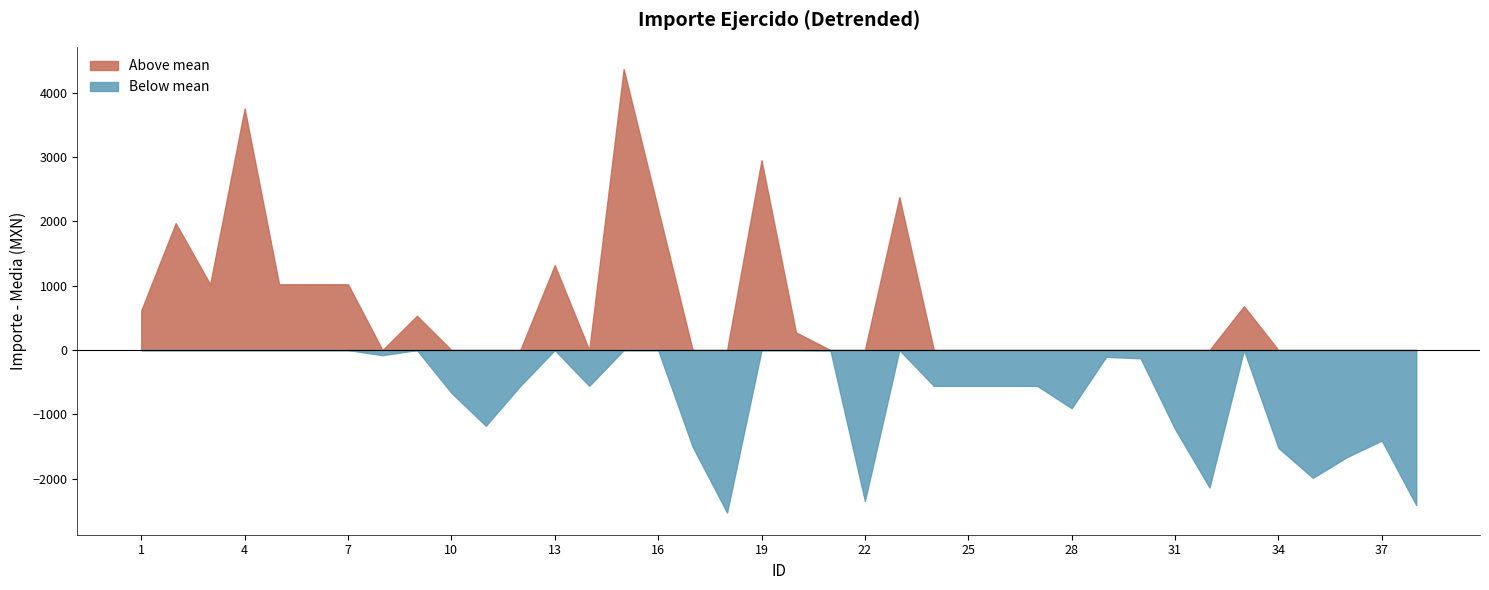

Rank the categories by value from highest to lowest.

15, 4, 19, 23, 16, 2, 13, 3, 5, 6, 7, 33, 1, 9, 20, 21, 8, 29, 30, 12, 14, 24, 25, 26, 27, 10, 28, 11, 31, 37, 17, 34, 36, 35, 32, 22, 38, 18